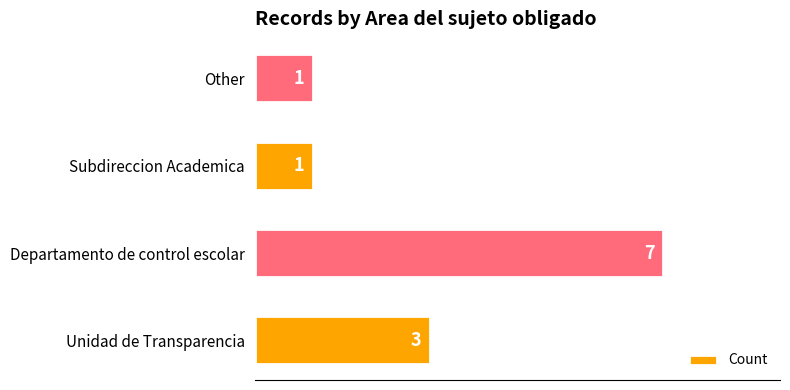

What is the difference between the maximum and second lowest values?

6